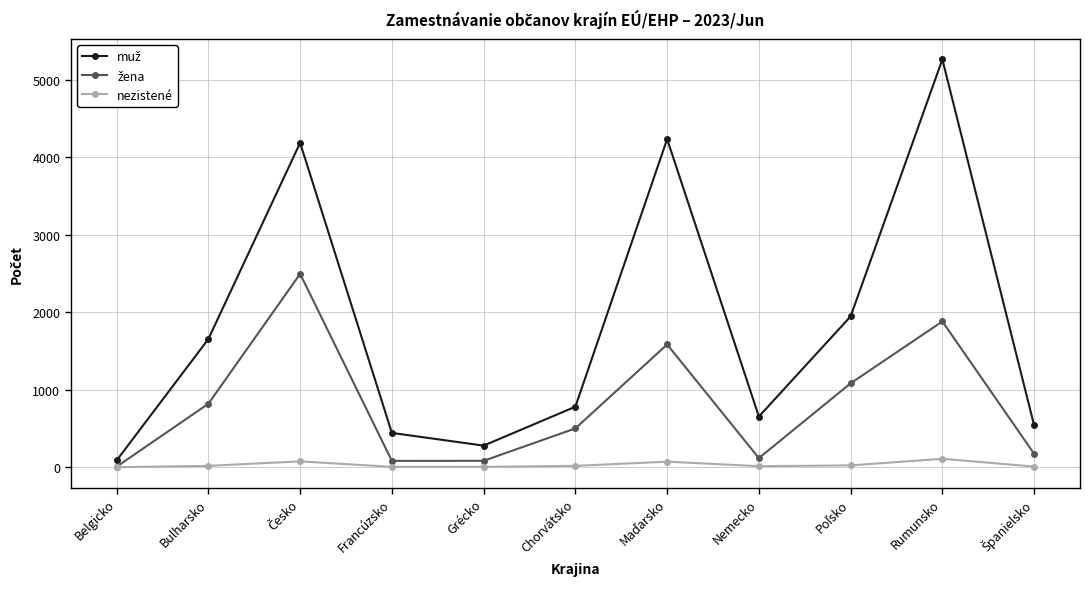

What is the label of the 5th point from the left?

Grécko